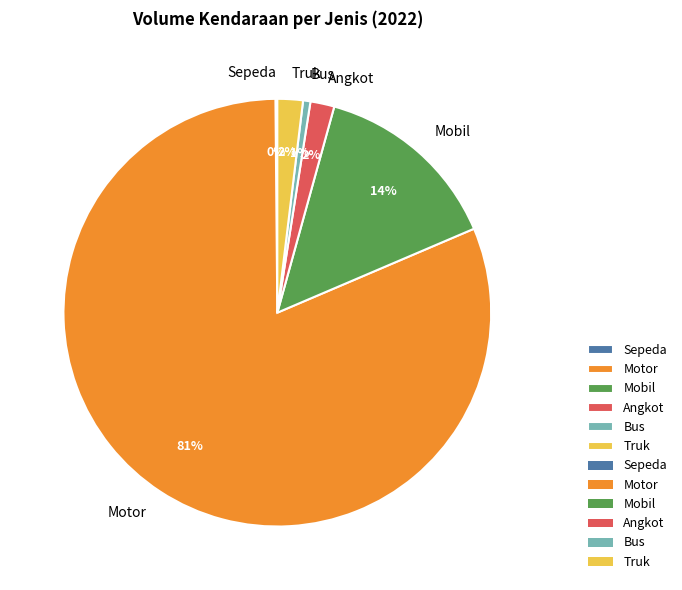

Which category has the biggest portion of the pie?

Motor